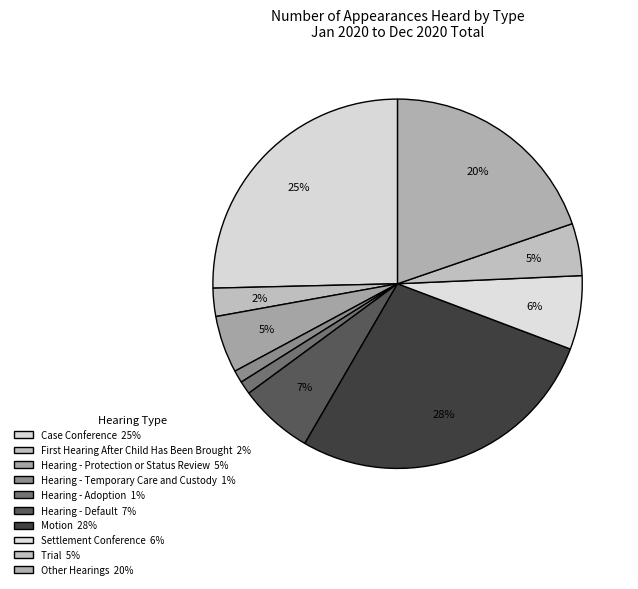

To the nearest percent, what percentage of the pie is Hearing - Adoption?

1%